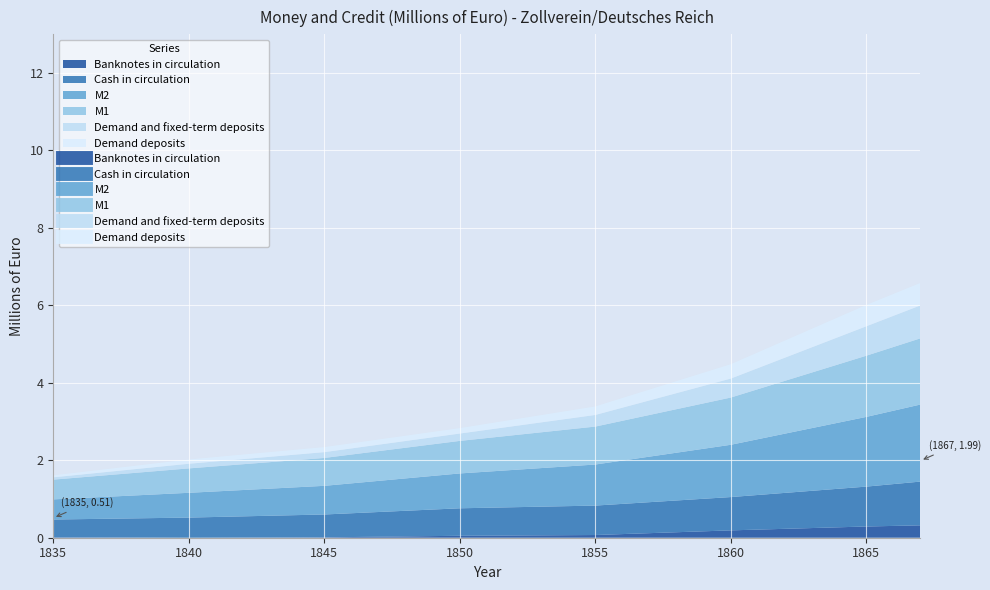

True or false: Demand and fixed-term deposits has a value of 0.2 at 1855.

False